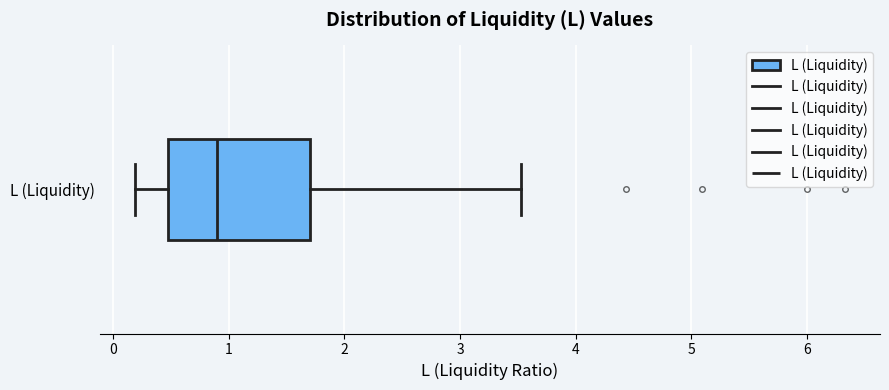

Transcribe this box plot: give where the median line is, the range the box spans, and where the two whiskers end, as read against the x-axis. The values are not printed on the chart, so give them approximately, as read against the axis.

median 0.9, box 0.5 to 1.7, whiskers 0.2 to 3.5